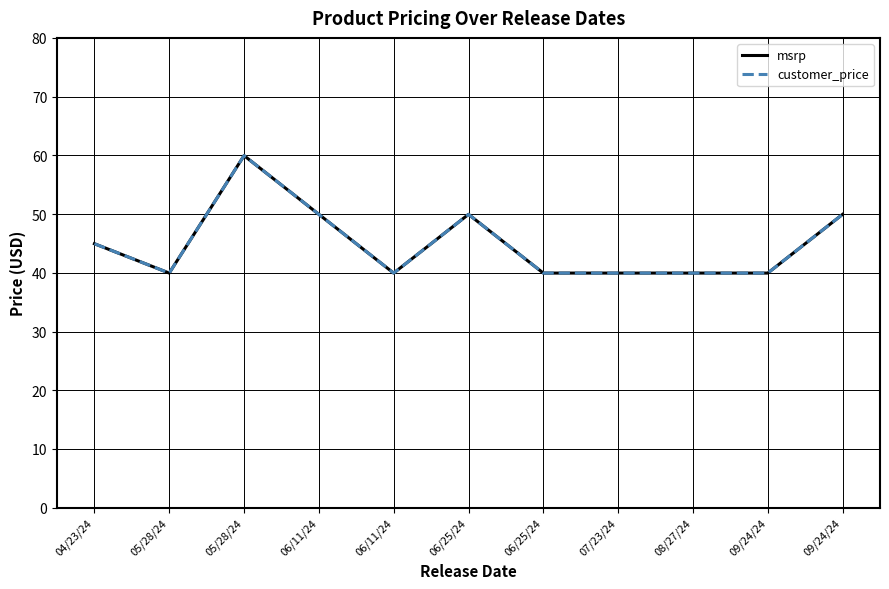

How many lines are shown in the chart?

2